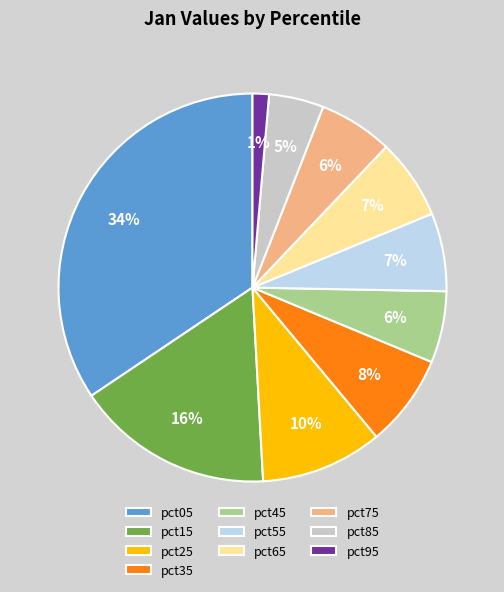

Which slice is the largest?

pct05